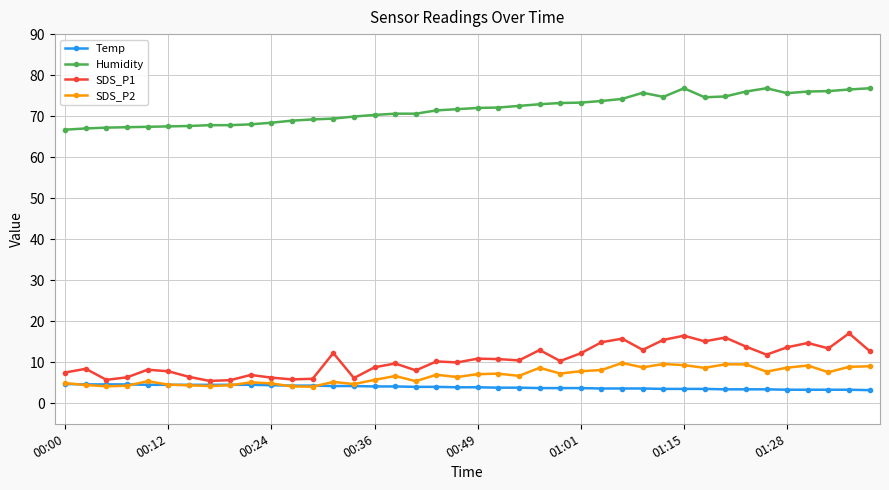

Which series has the widest spread of values?

SDS_P1